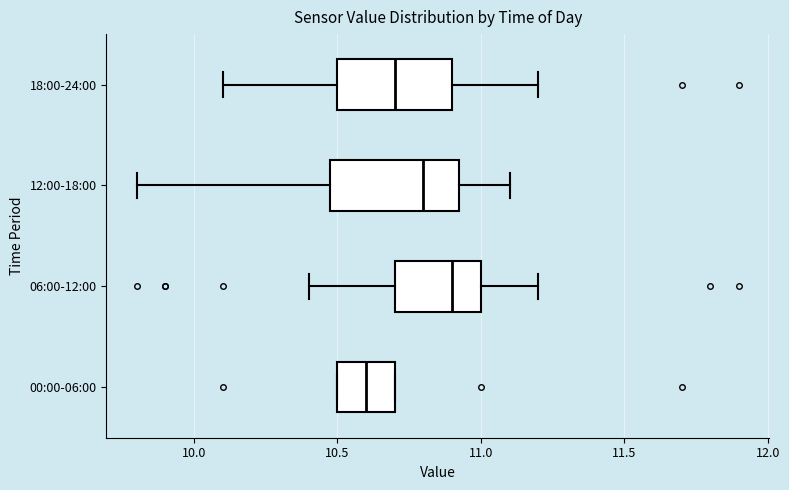

Reading bottom to top, transcribe this box plot: for each box, give where its median line is, the range the box spans, and where its two whiskers end, as read against the x-axis. The values are not printed on the chart, so give them approximately, as read against the axis.

00:00-06:00: median 10.60, box 10.50 to 10.70, whiskers 10.50 to 10.70
06:00-12:00: median 10.90, box 10.70 to 11.00, whiskers 10.40 to 11.20
12:00-18:00: median 10.80, box 10.50 to 10.95, whiskers 9.80 to 11.10
18:00-24:00: median 10.70, box 10.50 to 10.90, whiskers 10.10 to 11.20